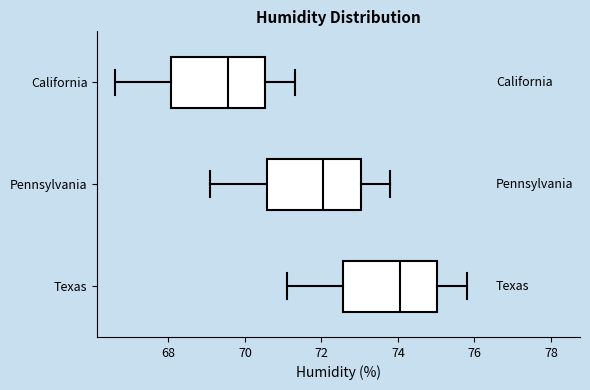

Reading bottom to top, transcribe this box plot: for each box, give where its median line is, the range the box spans, and where its two whiskers end, as read against the x-axis. The values are not printed on the chart, so give them approximately, as read against the axis.

Texas: median 74.0, box 72.6 to 75.0, whiskers 71.2 to 75.8
Pennsylvania: median 72.0, box 70.6 to 73.0, whiskers 69.2 to 73.8
California: median 69.6, box 68.0 to 70.6, whiskers 66.6 to 71.4